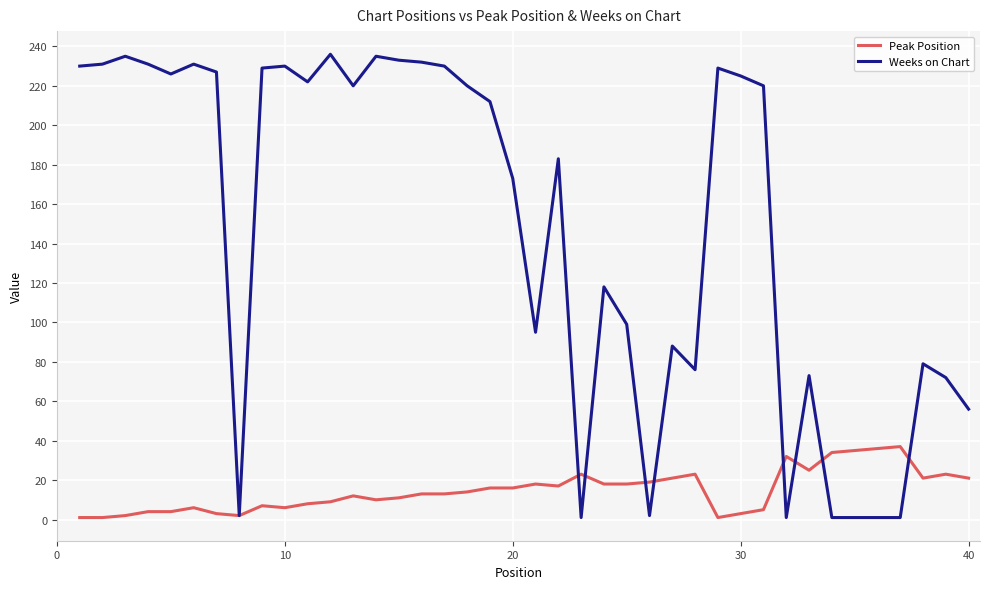

Rank the series by their average value, from lowest to highest.

Peak Position, Weeks on Chart